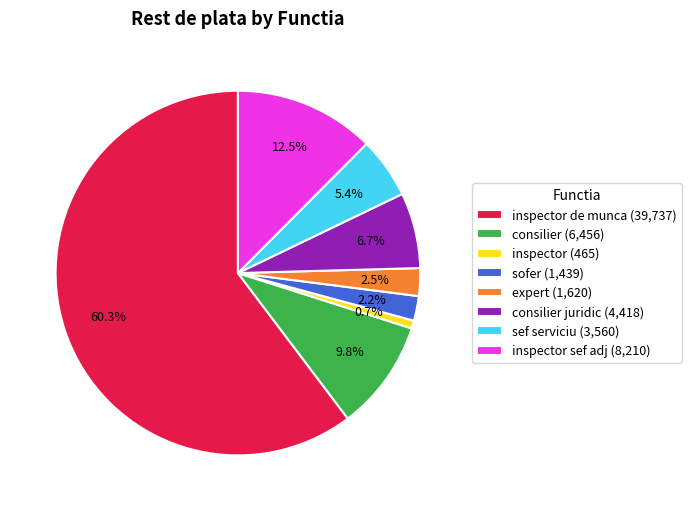

Is the sum of inspector sef adj (8,210) and inspector (465) greater than half?

No